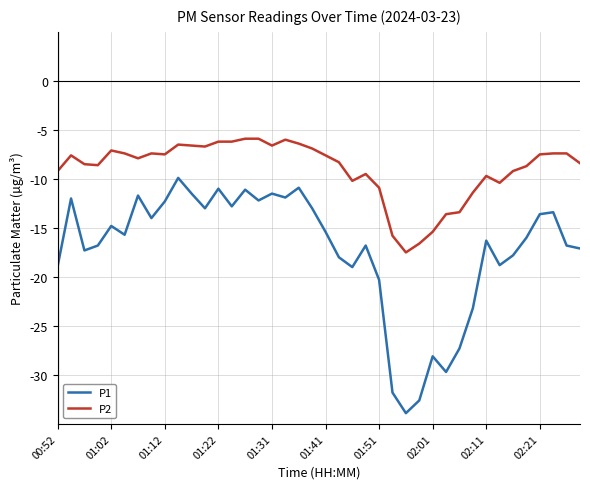

Does the chart display data point markers on the line(s)?

No